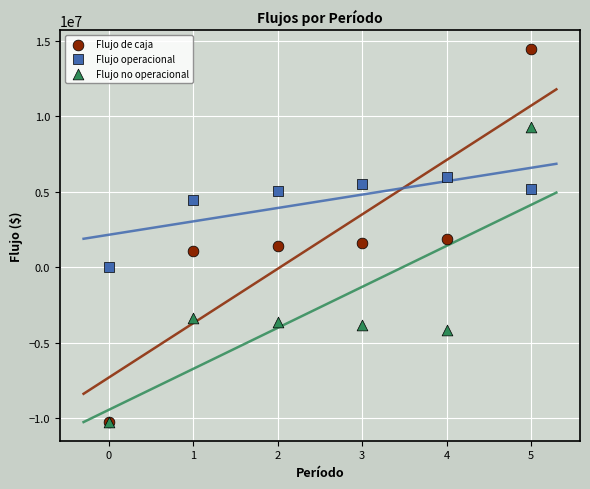

In the Flujo no operacional series, what Y value is closest to -500000?

-3378421.8